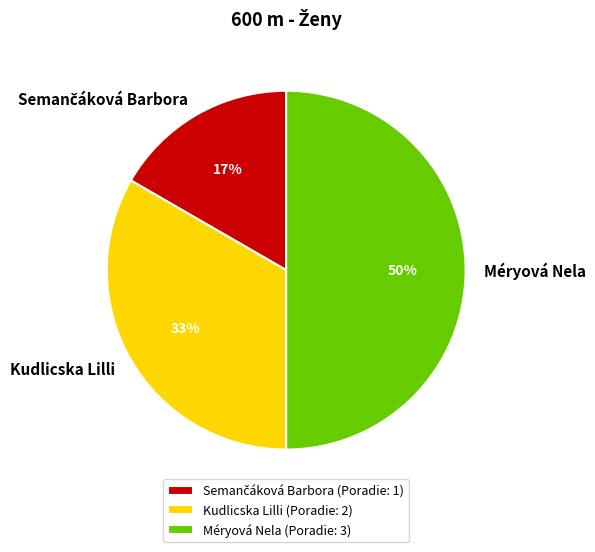

What is the ratio of the value at Méryová Nela to the value at Kudlicska Lilli?

1.5